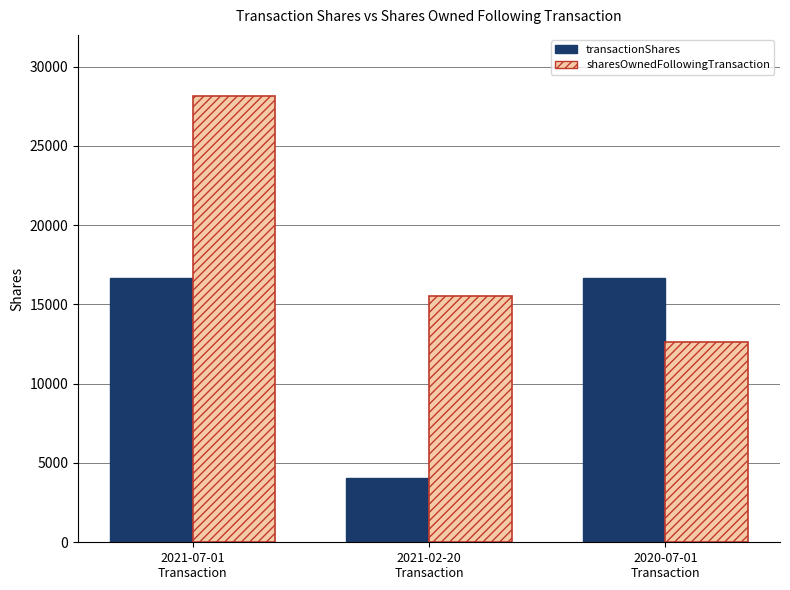

Does the chart contain any negative values?

No